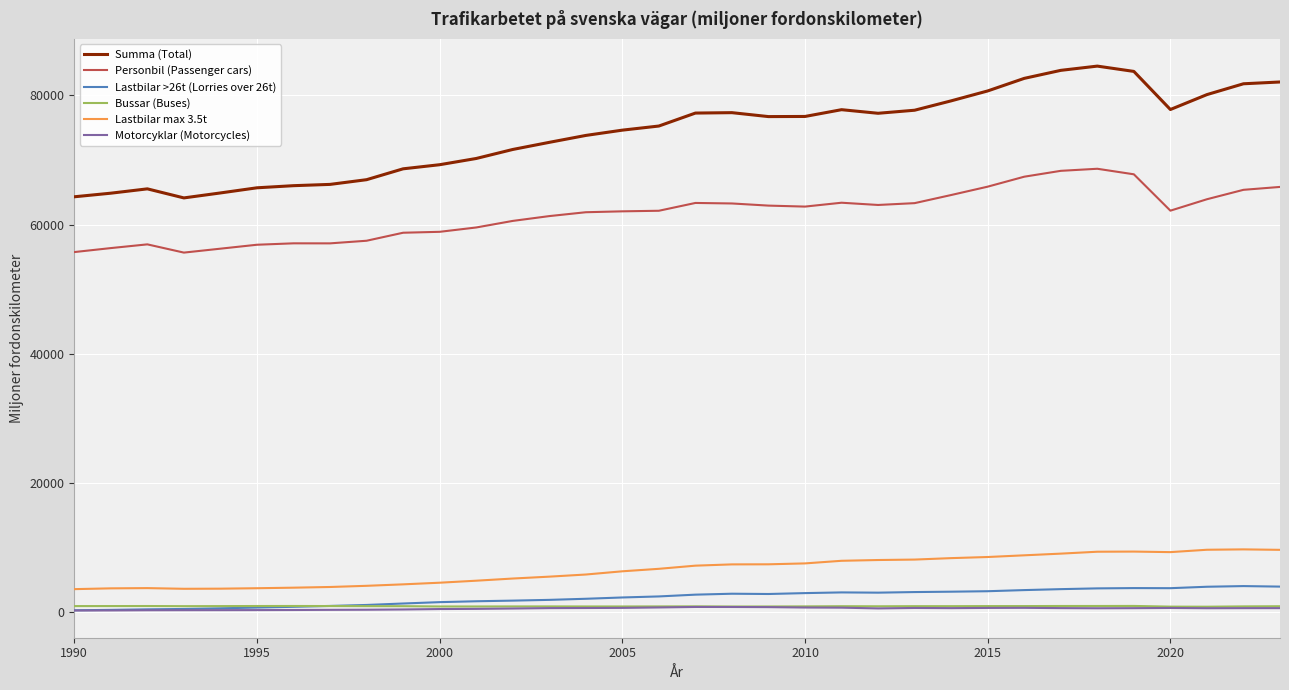

Does the chart display data point markers on the line(s)?

No